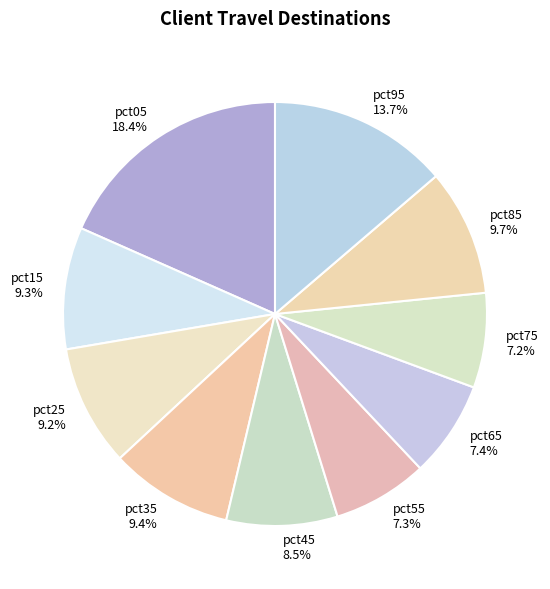

Does pct05 account for over 50% of the chart?

No